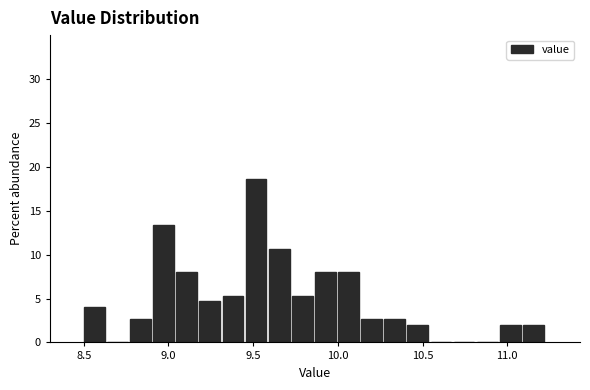

Read against the x-axis, roughly where is the centre of the tallest bar?

9.50